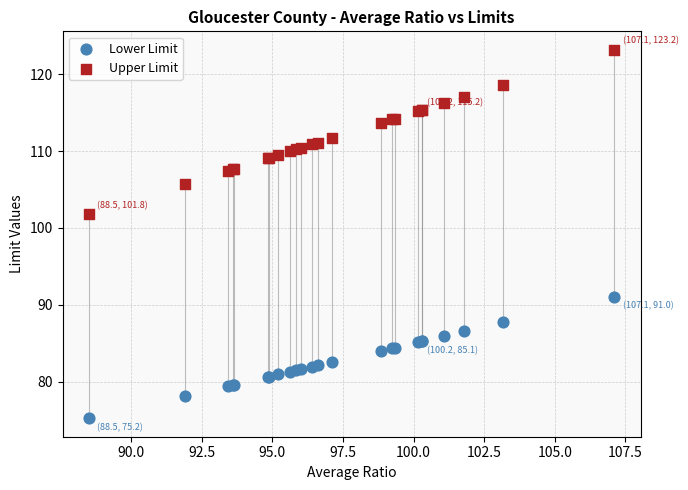

Which series contains the lowest Y value?

Lower Limit